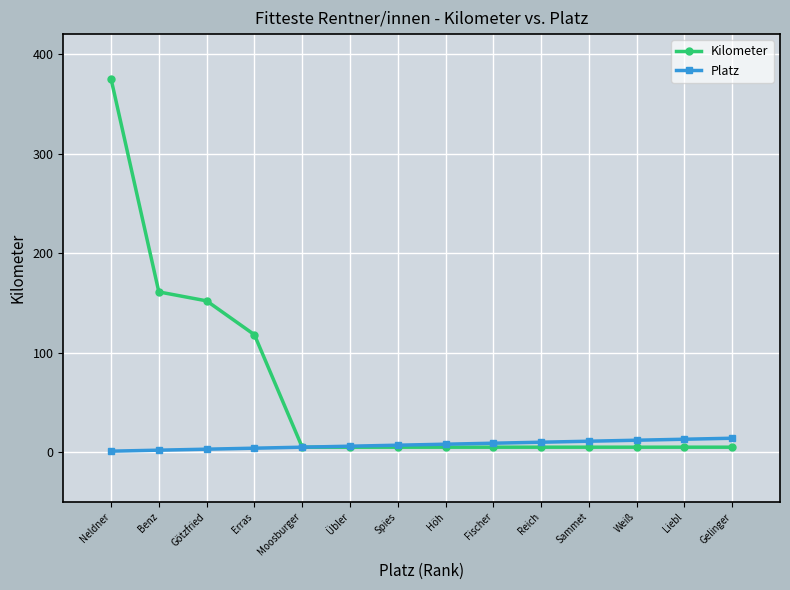

The value of Kilometer at Reich is 5. True or false?

True